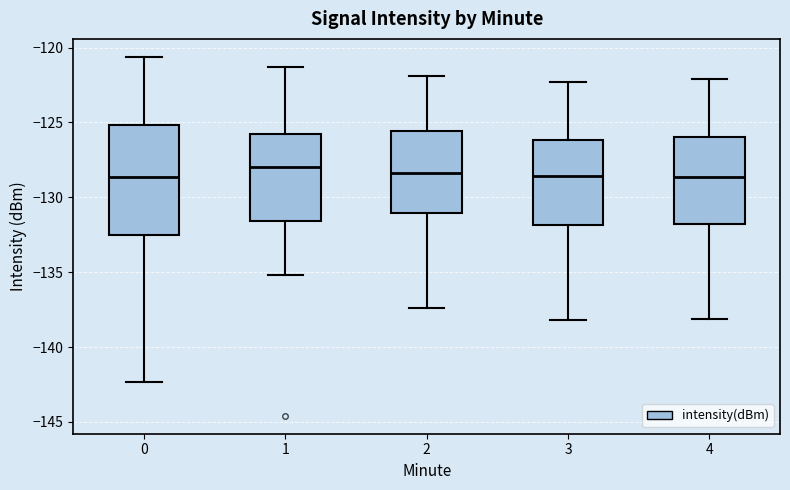

Reading left to right, read every box against the y-axis: the position of its median line, the range the box covers, and the ends of its whiskers. The values are not printed on the chart, so give them approximately, as read against the axis.

0: median -128.5, box -132.5 to -125.0, whiskers -142.5 to -120.5
1: median -128.0, box -131.5 to -126.0, whiskers -135.0 to -121.5
2: median -128.5, box -131.0 to -125.5, whiskers -137.5 to -122.0
3: median -128.5, box -132.0 to -126.0, whiskers -138.0 to -122.5
4: median -128.5, box -132.0 to -126.0, whiskers -138.0 to -122.0